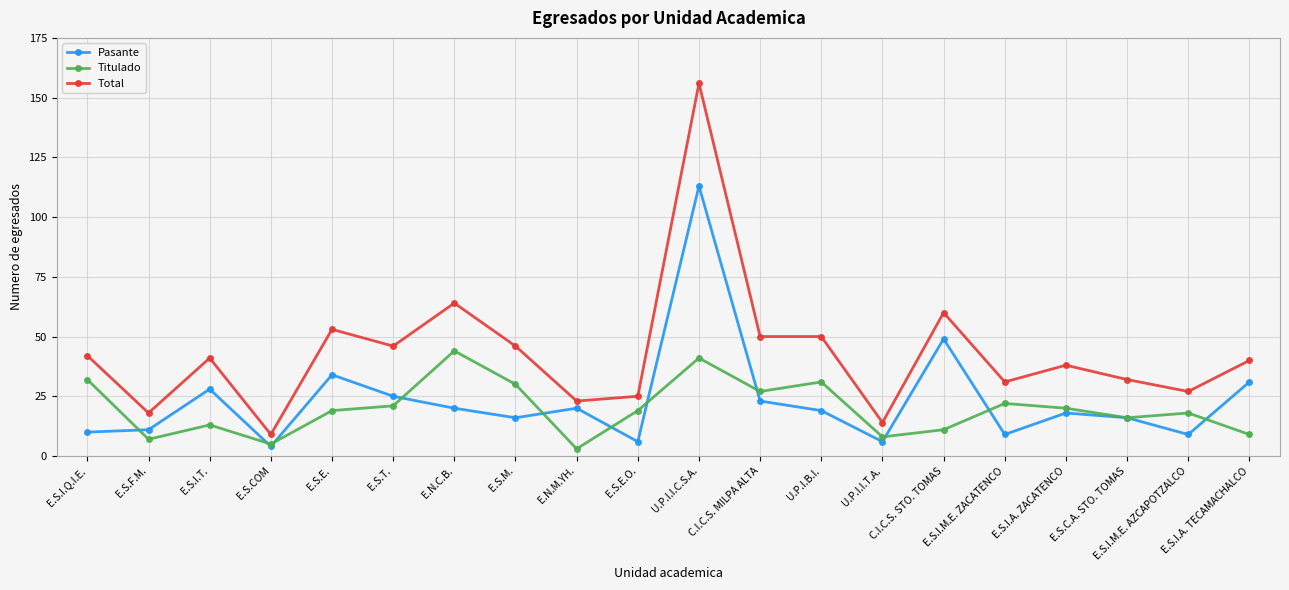

At how many categories does at least one series exceed 61?

2